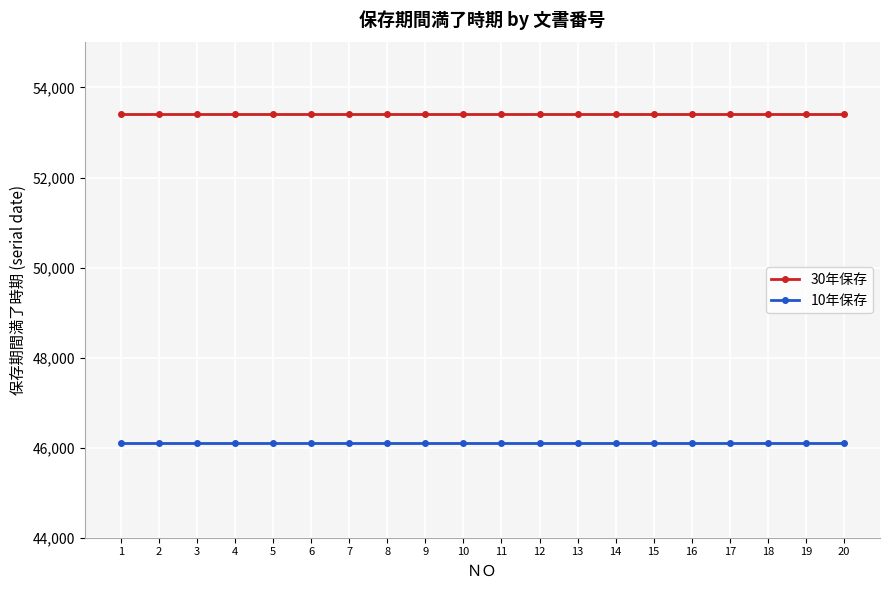

Reading left to right, extract all data points from this chart.

30年保存: 1=53417	2=53417	3=53417	4=53417	5=53417	6=53417	7=53417	8=53417	9=53417	10=53417	11=53417	12=53417	13=53417	14=53417	15=53417	16=53417	17=53417	18=53417	19=53417	20=53417
10年保存: 1=46112	2=46112	3=46112	4=46112	5=46112	6=46112	7=46112	8=46112	9=46112	10=46112	11=46112	12=46112	13=46112	14=46112	15=46112	16=46112	17=46112	18=46112	19=46112	20=46112